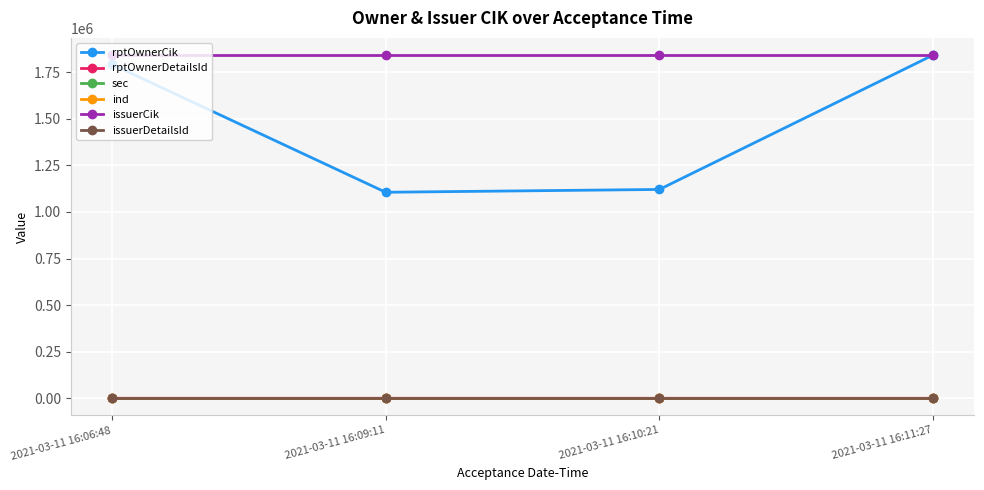

What is the maximum value for issuerCik?

1841948